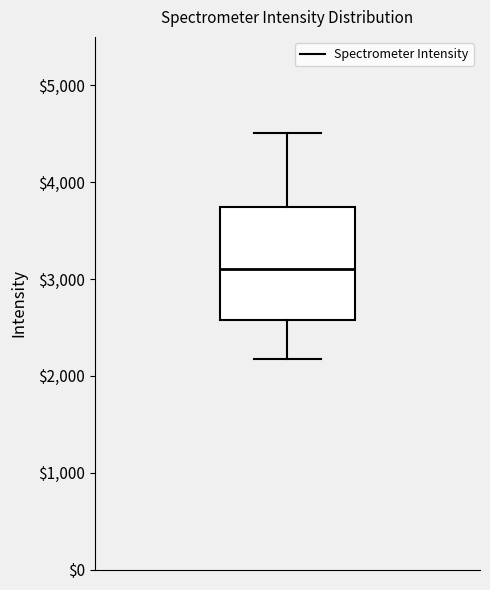

Read this box plot against the y-axis: the position of the median line, the range covered by the box, and the ends of both whiskers. The values are not printed on the chart, so give them approximately, as read against the axis.

median 3100, box 2600 to 3700, whiskers 2200 to 4500